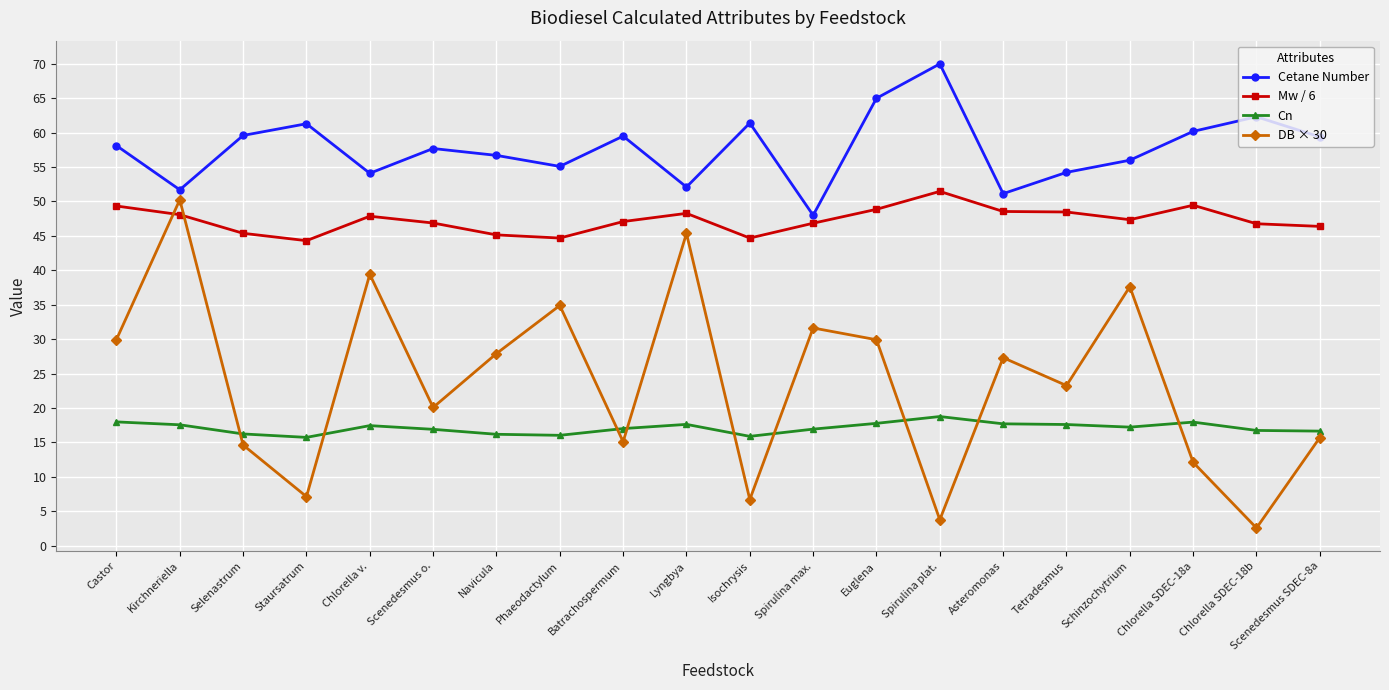

List the series in order of their overall mean, highest first.

Cetane Number, Mw / 6, DB × 30, Cn